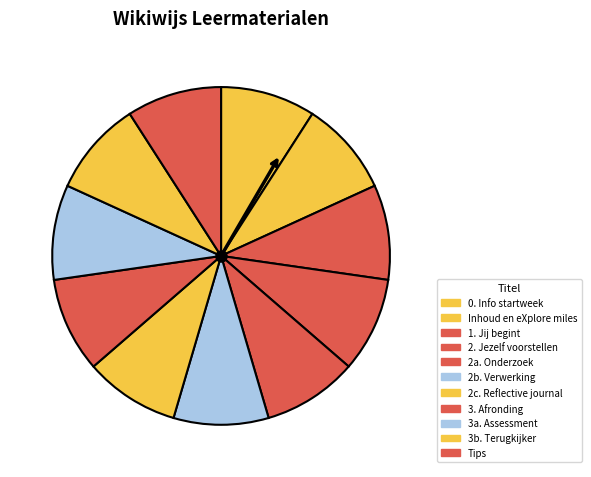

How many slices are in this pie chart?

11